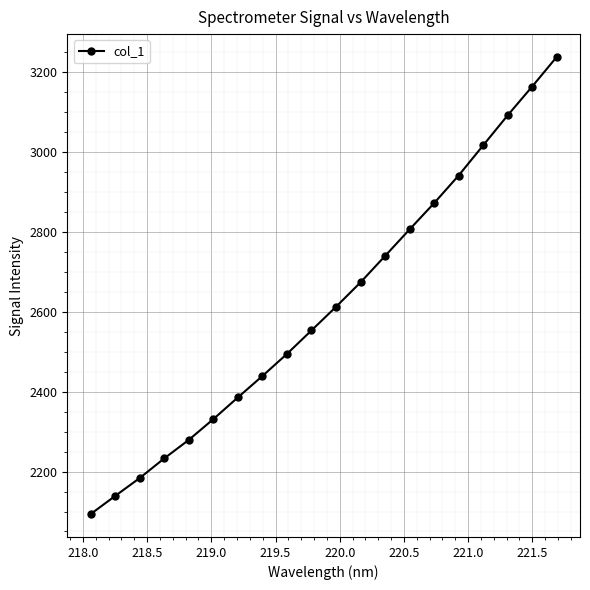

What is the value of the 14th point from the left?

2806.5